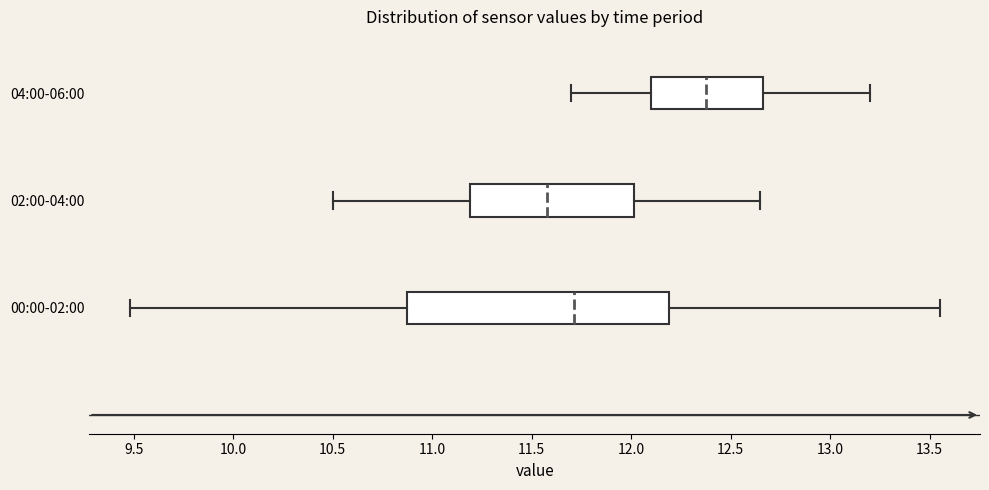

Reading bottom to top, read every box against the x-axis: the position of its median line, the range the box covers, and the ends of its whiskers. The values are not printed on the chart, so give them approximately, as read against the axis.

00:00-02:00: median 11.70, box 10.90 to 12.20, whiskers 9.50 to 13.55
02:00-04:00: median 11.60, box 11.20 to 12.00, whiskers 10.50 to 12.65
04:00-06:00: median 12.40, box 12.10 to 12.65, whiskers 11.70 to 13.20